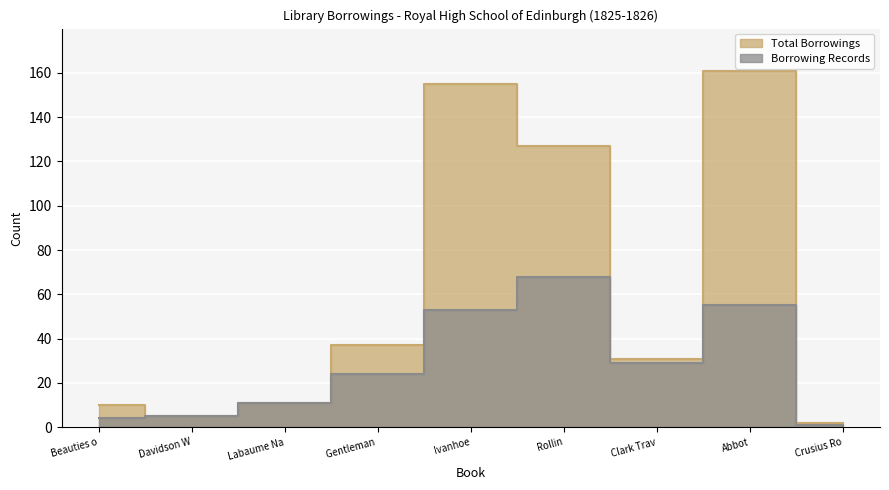

What is the minimum value shown in the chart?

1